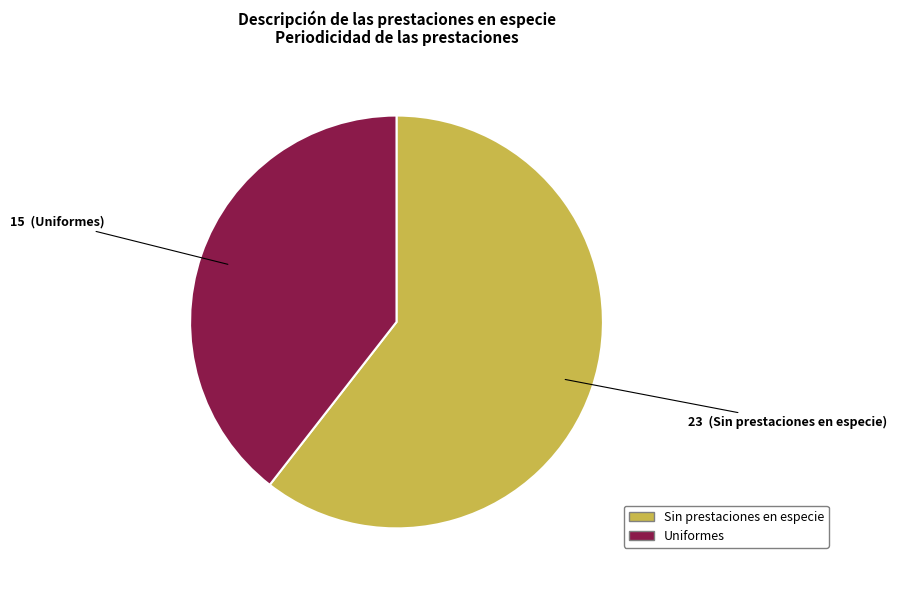

Rank the categories by value from highest to lowest.

Sin prestaciones en especie, Uniformes